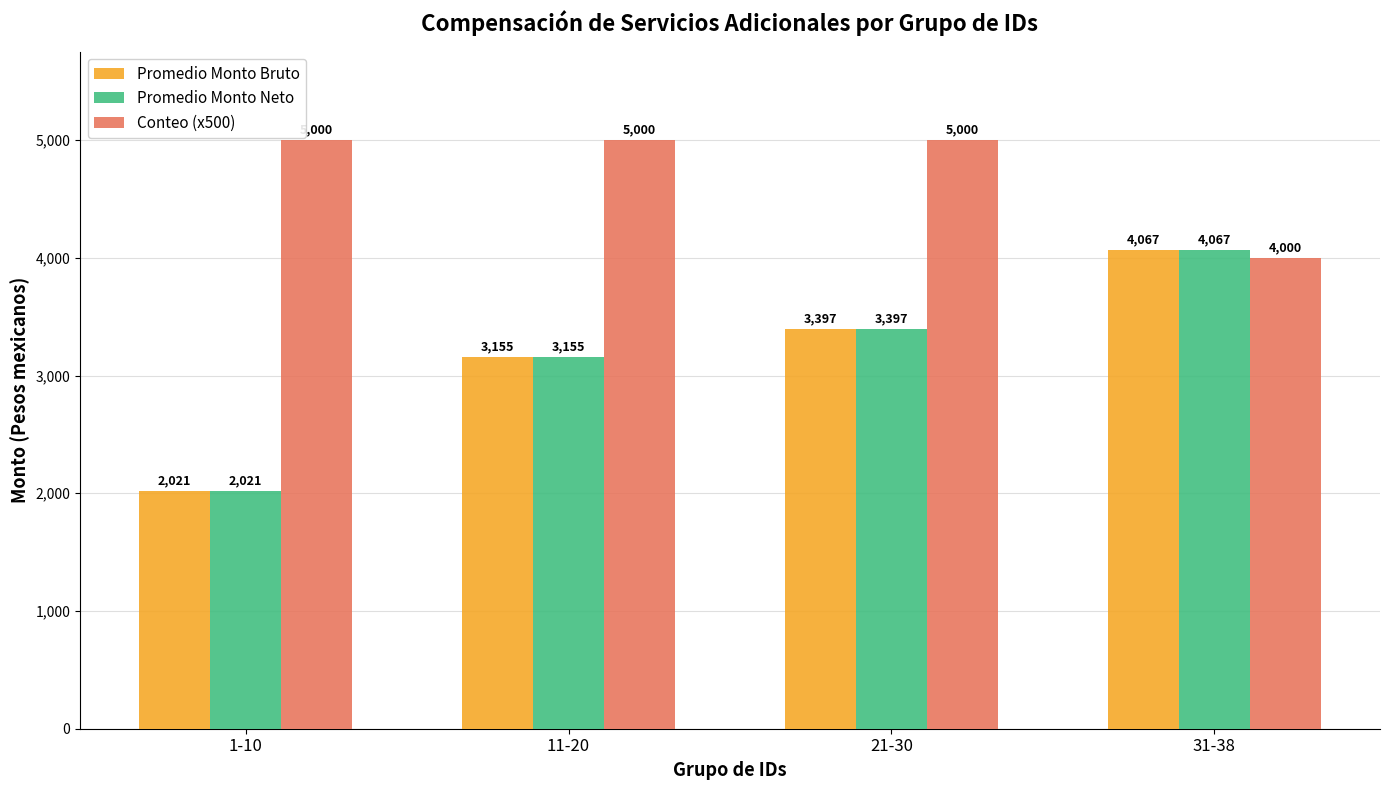

What is the difference between the highest and lowest values at 1-10?

2978.6